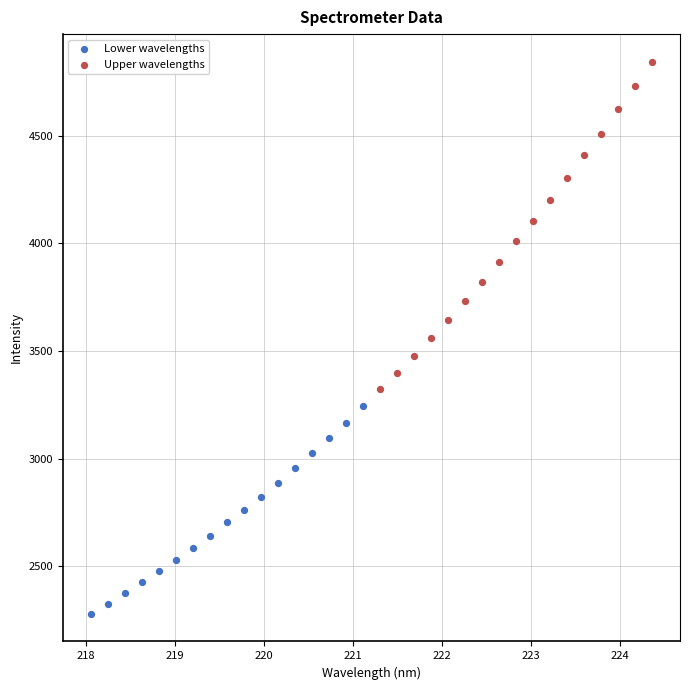

Which series reaches the maximum Y coordinate?

Upper wavelengths